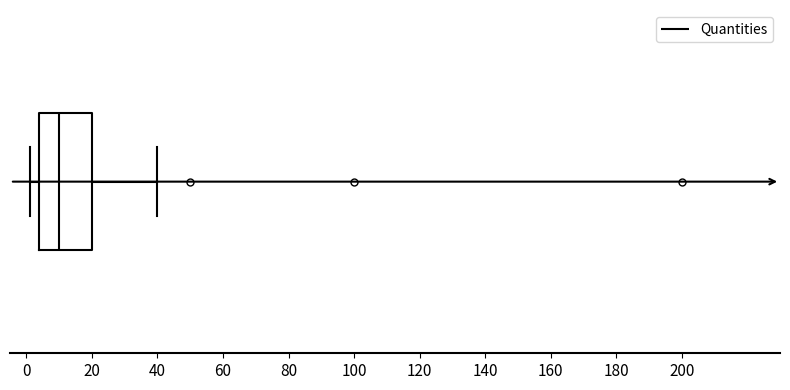

Read this box plot against the x-axis: the position of the median line, the range covered by the box, and the ends of both whiskers. The values are not printed on the chart, so give them approximately, as read against the axis.

median 10, box 4 to 20, whiskers 2 to 40